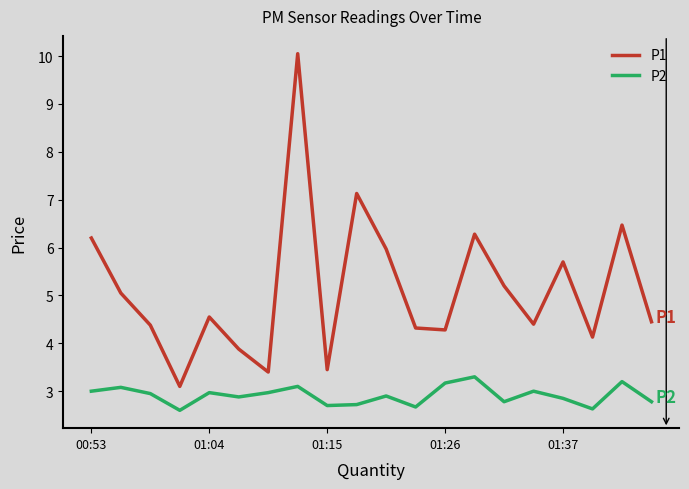

At how many categories does at least one series exceed 8?

1